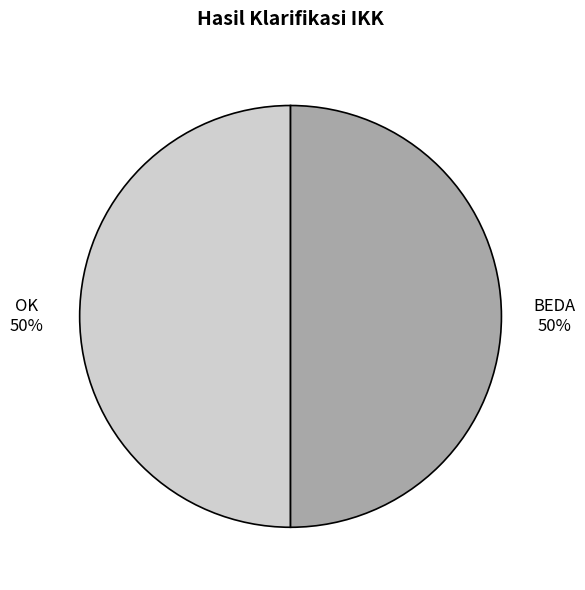

What is the ratio of the value at BEDA to the value at OK?

1.0